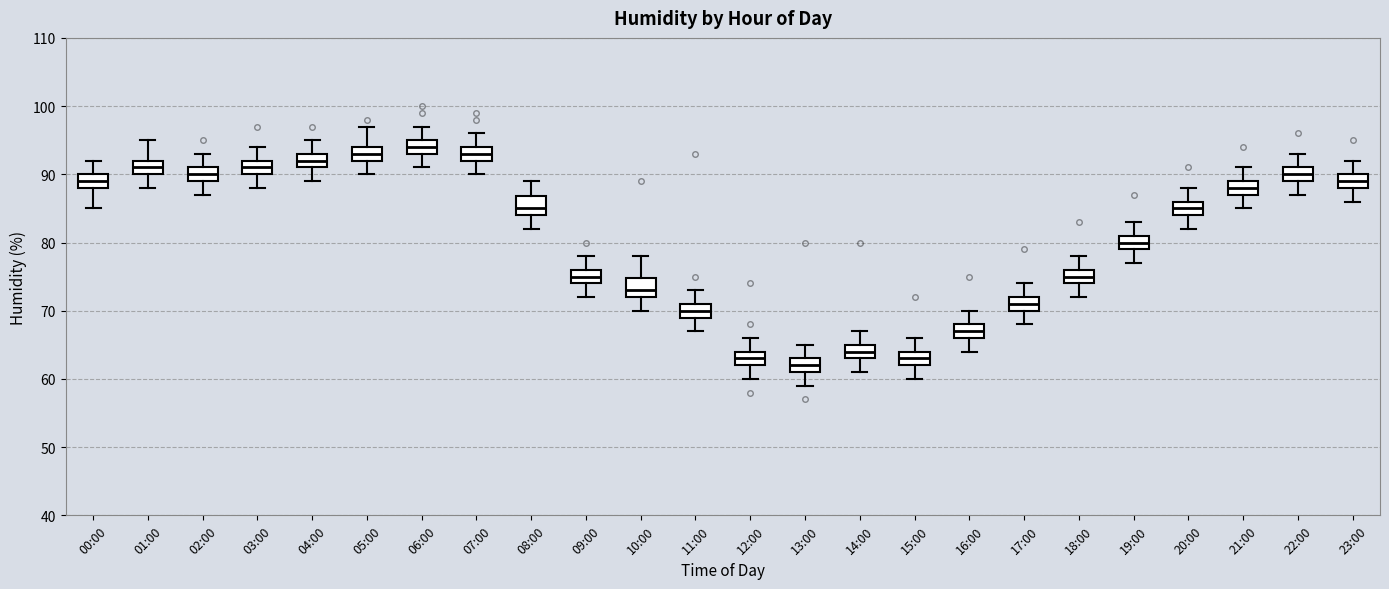

Reading left to right, read every box against the y-axis: the position of its median line, the range the box covers, and the ends of its whiskers. The values are not printed on the chart, so give them approximately, as read against the axis.

00:00: median 89, box 88 to 90, whiskers 85 to 92
01:00: median 91, box 90 to 92, whiskers 88 to 95
02:00: median 90, box 89 to 91, whiskers 87 to 93
03:00: median 91, box 90 to 92, whiskers 88 to 94
04:00: median 92, box 91 to 93, whiskers 89 to 95
05:00: median 93, box 92 to 94, whiskers 90 to 97
06:00: median 94, box 93 to 95, whiskers 91 to 97
07:00: median 93, box 92 to 94, whiskers 90 to 96
08:00: median 85, box 84 to 87, whiskers 82 to 89
09:00: median 75, box 74 to 76, whiskers 72 to 78
10:00: median 73, box 72 to 75, whiskers 70 to 78
11:00: median 70, box 69 to 71, whiskers 67 to 73
12:00: median 63, box 62 to 64, whiskers 60 to 66
13:00: median 62, box 61 to 63, whiskers 59 to 65
14:00: median 64, box 63 to 65, whiskers 61 to 67
15:00: median 63, box 62 to 64, whiskers 60 to 66
16:00: median 67, box 66 to 68, whiskers 64 to 70
17:00: median 71, box 70 to 72, whiskers 68 to 74
18:00: median 75, box 74 to 76, whiskers 72 to 78
19:00: median 80, box 79 to 81, whiskers 77 to 83
20:00: median 85, box 84 to 86, whiskers 82 to 88
21:00: median 88, box 87 to 89, whiskers 85 to 91
22:00: median 90, box 89 to 91, whiskers 87 to 93
23:00: median 89, box 88 to 90, whiskers 86 to 92